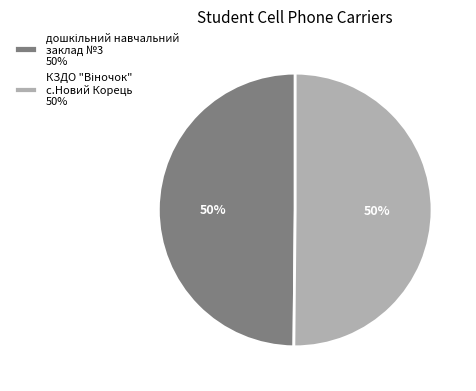

Rank the categories by value from lowest to highest.

дошкільний навчальний заклад (ясла-садок) №3 Корецької міської ради, КЗДО "Віночок" c.Новий Корець